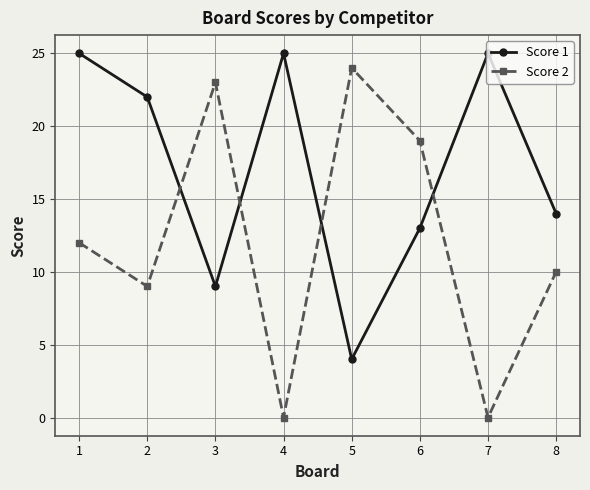

Between which two adjacent categories do Score 1 and Score 2 first intersect?

2 and 3